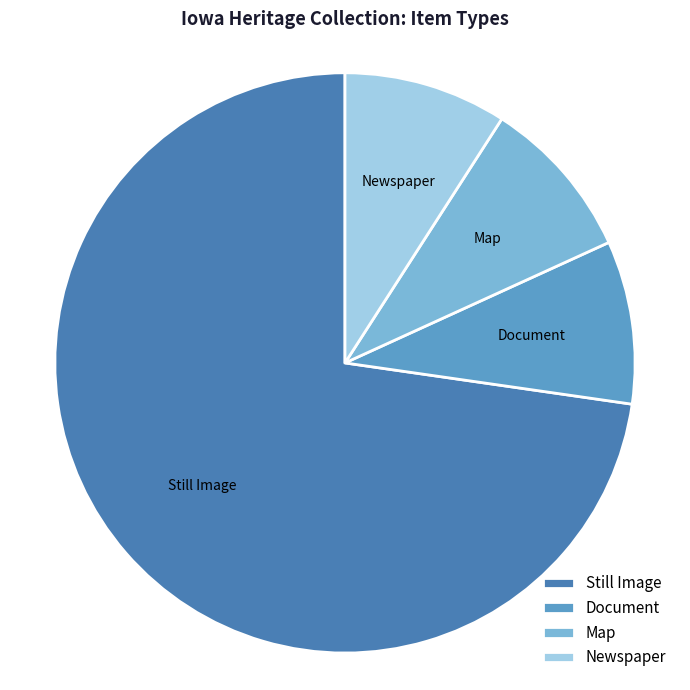

Which category has the biggest portion of the pie?

Still Image